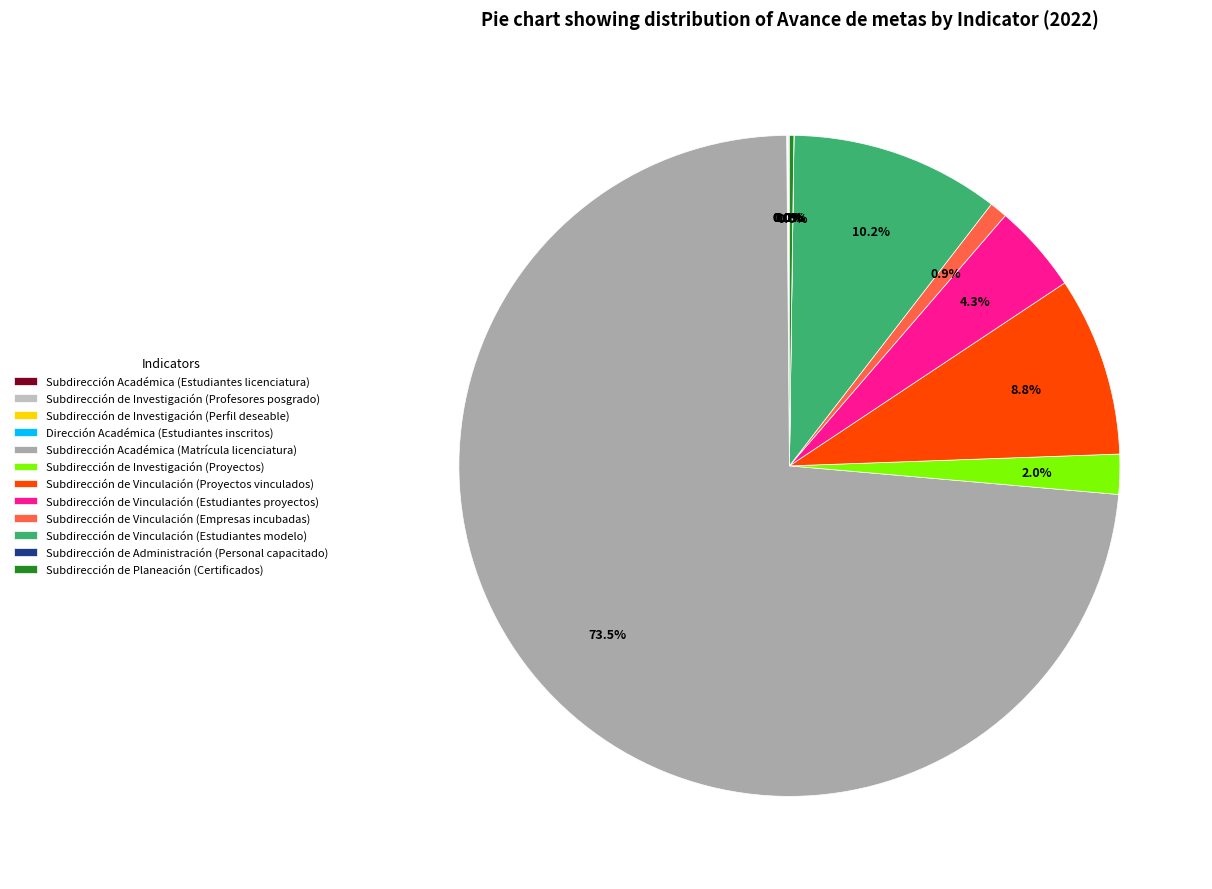

Is it true that Subdirección de Investigación (Proyectos) is 2% of the pie?

True